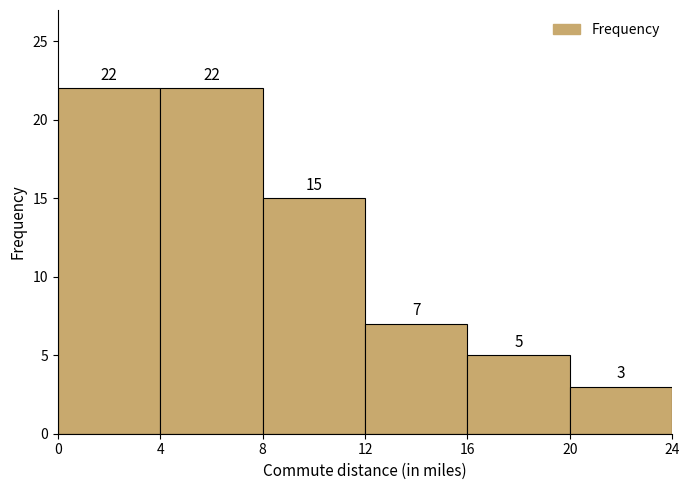

Reading left to right, list every bar in this chart as the range it spans on the x-axis followed by its height.

0 to 4: 22
4 to 8: 22
8 to 12: 15
12 to 16: 7
16 to 20: 5
20 to 24: 3